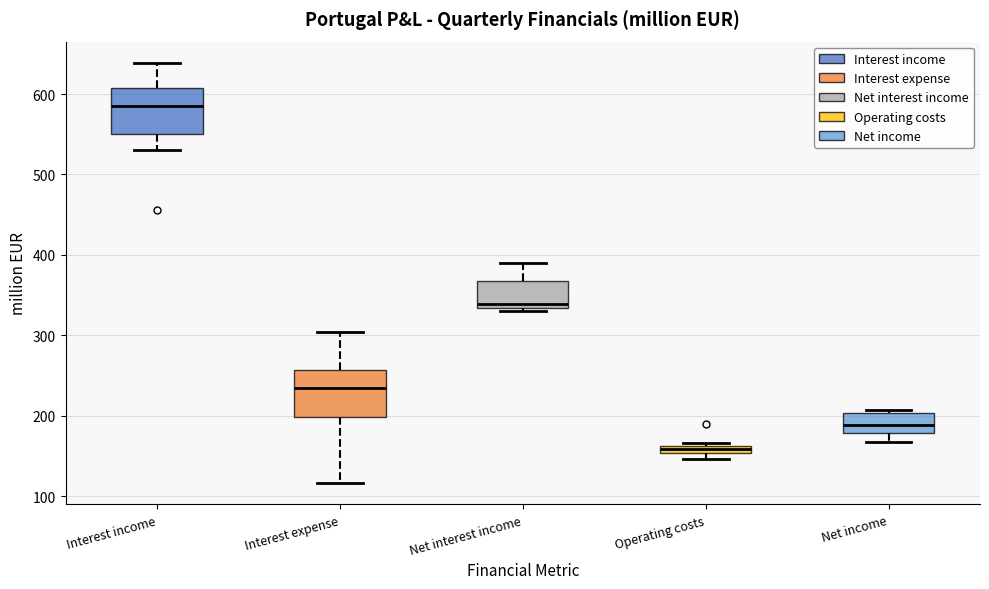

Which box has the lowest median line?

Operating costs